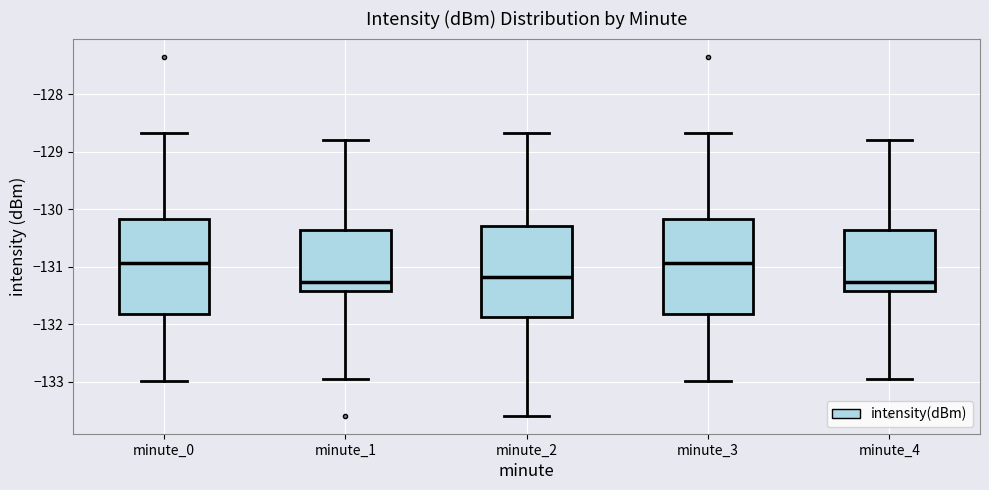

Reading left to right, transcribe this box plot: for each box, give where its median line is, the range the box spans, and where its two whiskers end, as read against the y-axis. The values are not printed on the chart, so give them approximately, as read against the axis.

minute_0: median -130.9, box -131.8 to -130.2, whiskers -133.0 to -128.7
minute_1: median -131.3, box -131.4 to -130.4, whiskers -132.9 to -128.8
minute_2: median -131.2, box -131.9 to -130.3, whiskers -133.6 to -128.7
minute_3: median -130.9, box -131.8 to -130.2, whiskers -133.0 to -128.7
minute_4: median -131.3, box -131.4 to -130.4, whiskers -132.9 to -128.8